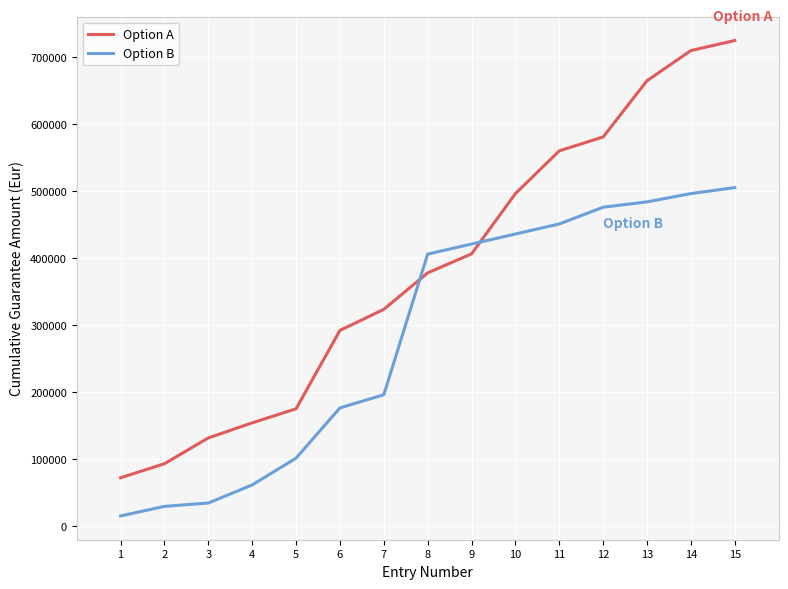

Reading left to right, list all the values displayed in this chart.

Option A: 1=72000	2=93000	3=131520	4=154020	5=175020	6=292020	7=323520	8=377970	9=406320	10=496320	11=560130	12=580920	13=664920	14=709920	15=724920
Option B: 1=15000	2=29320	3=34320	4=61320	5=101320	6=176320	7=196000	8=406000	9=421000	10=436000	11=451000	12=476000	13=484000	14=496320	15=505320